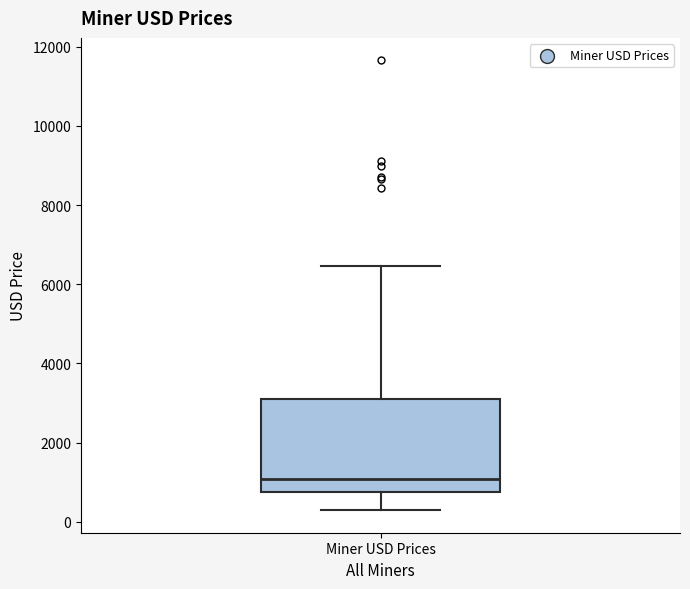

Transcribe this box plot: give where the median line is, the range the box spans, and where the two whiskers end, as read against the y-axis. The values are not printed on the chart, so give them approximately, as read against the axis.

median 1000, box 800 to 3000, whiskers 200 to 6400